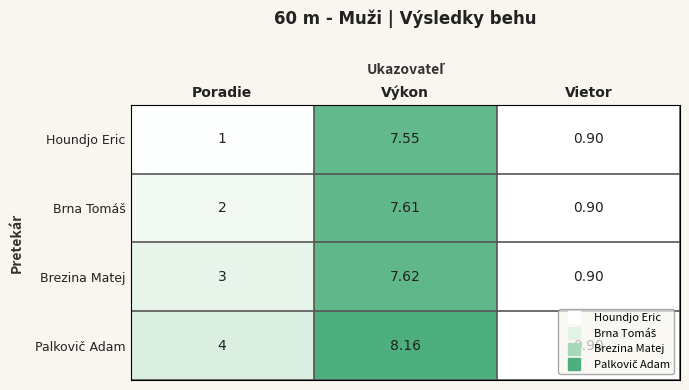

At which category is the sum across all series the highest?

Výkon